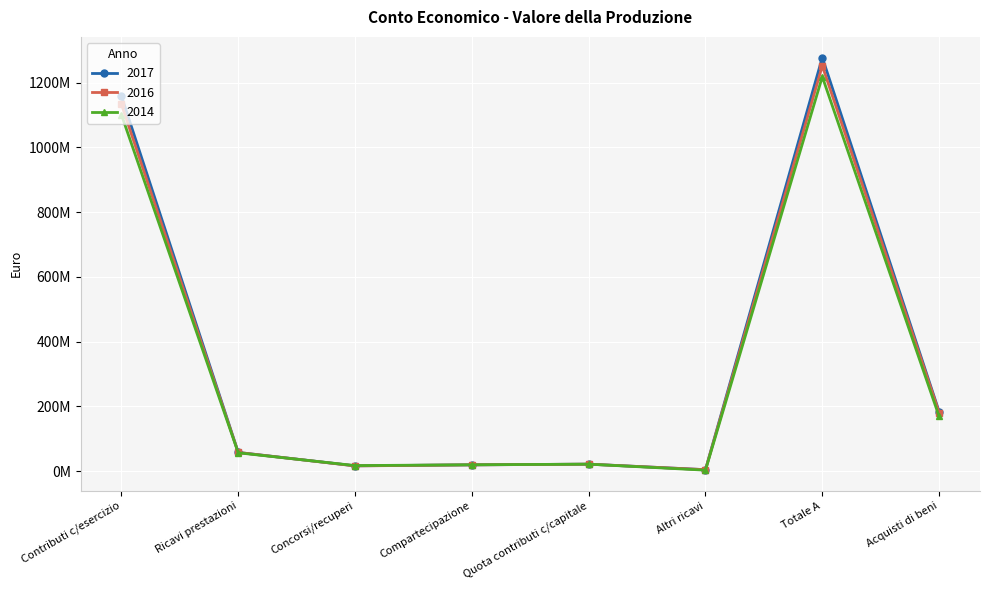

Is this an area chart (filled region under the line)?

No